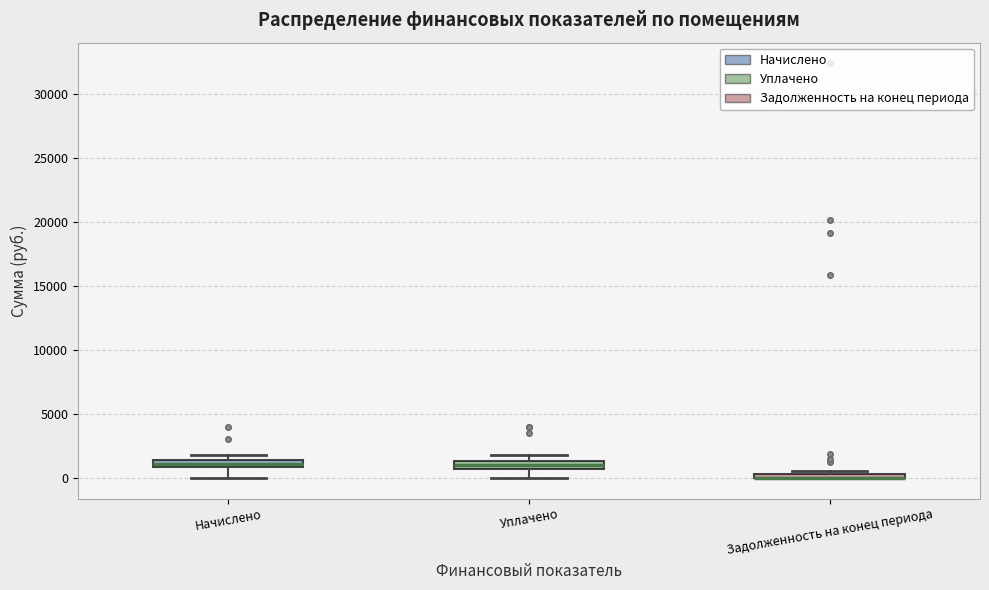

Where is the upper edge of the box for Начислено on the y-axis? The values are not printed on the chart, so give them approximately, as read against the axis.

1500